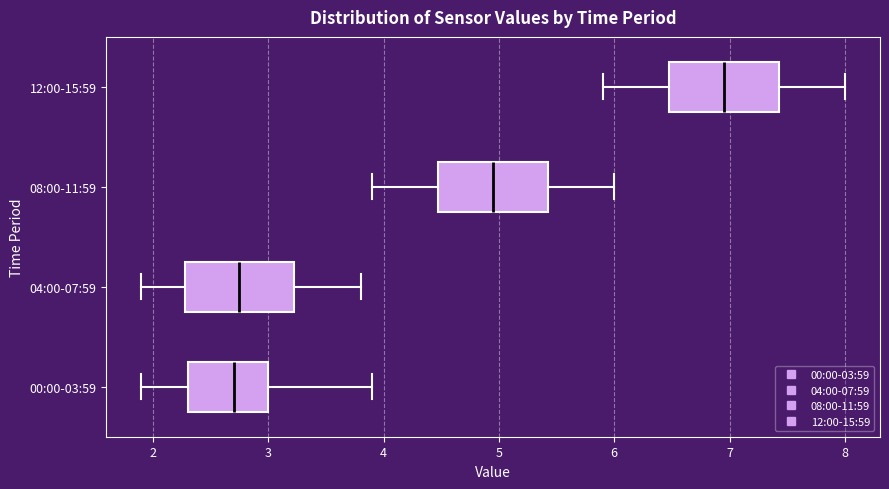

Where is the right edge of the box for 08:00-11:59 on the x-axis? The values are not printed on the chart, so give them approximately, as read against the axis.

5.4